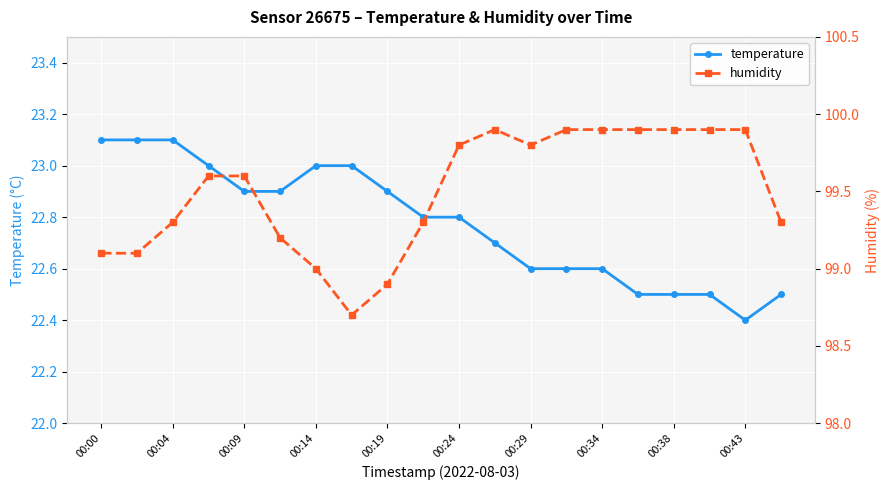

How many lines are shown in the chart?

2